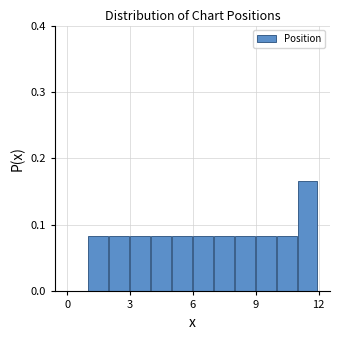

Around what value on the x-axis is the tallest bar? Give the approximate position of its centre, as read against the axis.

11.5